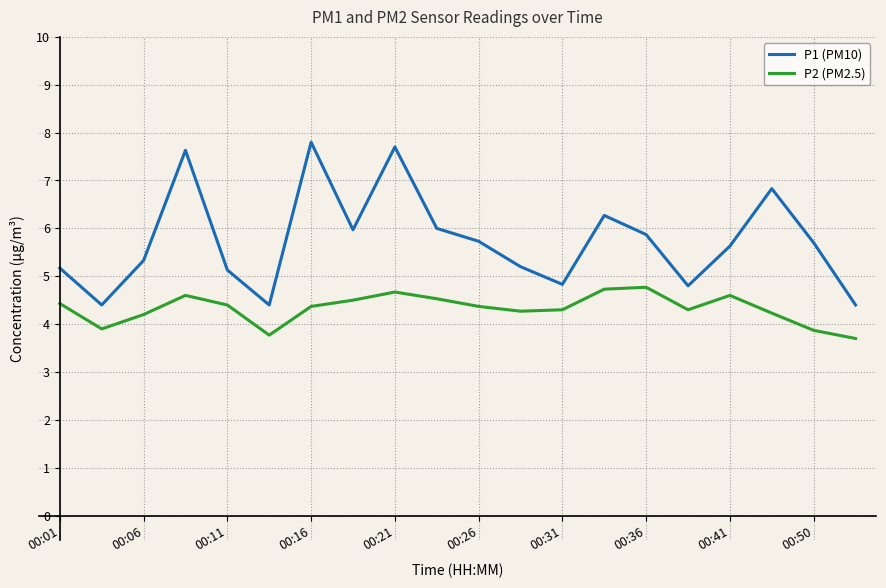

How many series are shown in this chart?

2